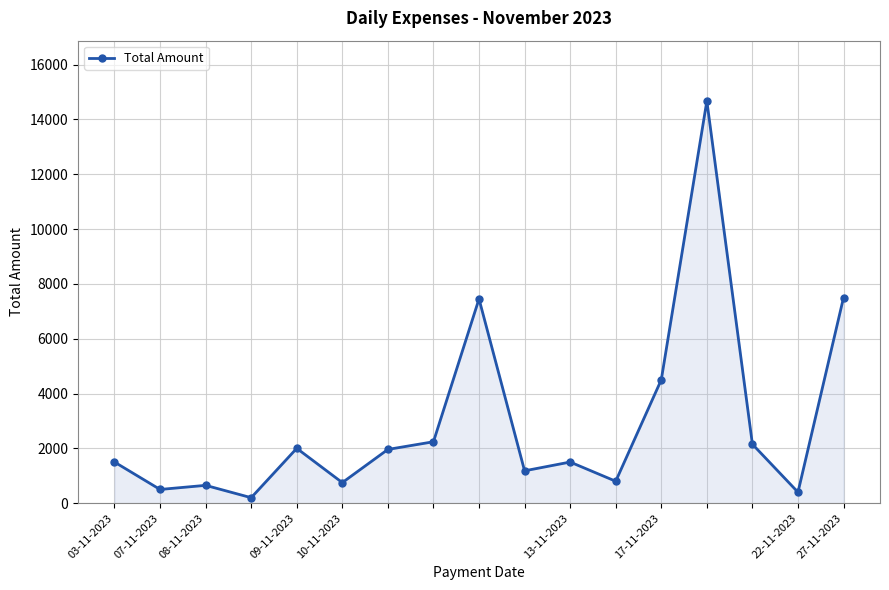

True or false: the data has more than 2 interior local peaks.

True